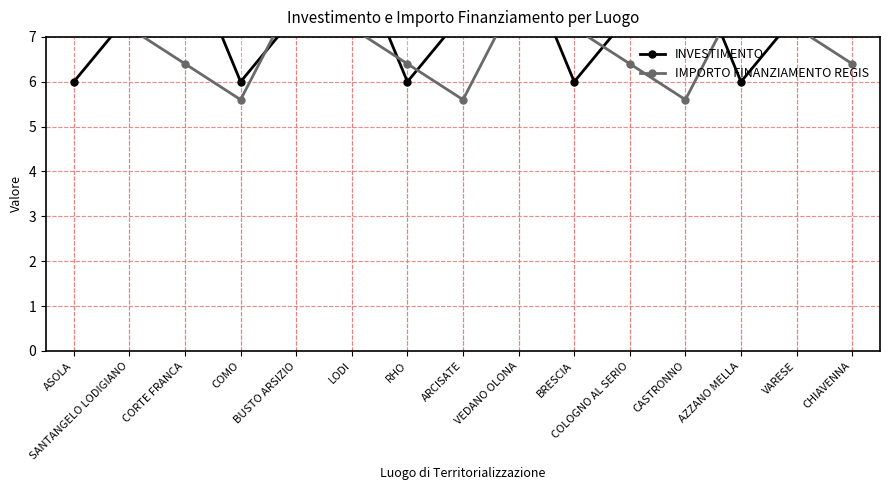

The INVESTIMENTO series shows 1.8 at BRESCIA. True or false?

False